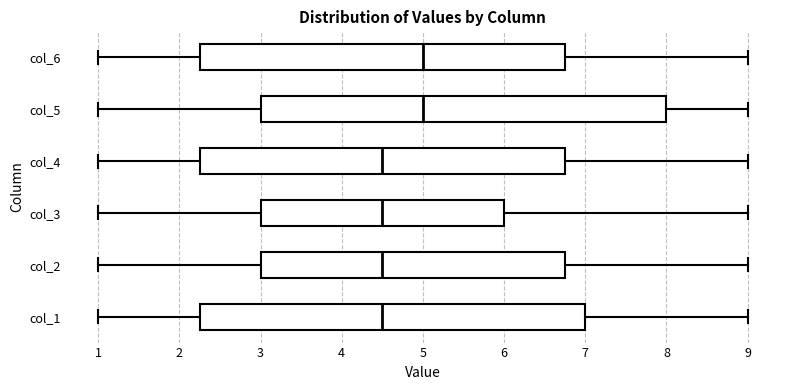

Where is the right edge of the box for col_2 on the x-axis? The values are not printed on the chart, so give them approximately, as read against the axis.

6.8